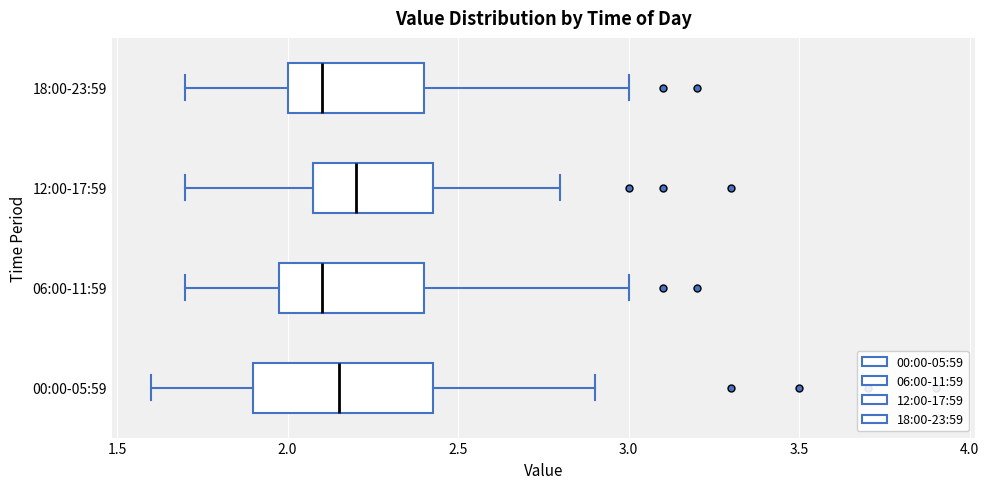

Reading bottom to top, read every box against the x-axis: the position of its median line, the range the box covers, and the ends of its whiskers. The values are not printed on the chart, so give them approximately, as read against the axis.

00:00-05:59: median 2.15, box 1.90 to 2.45, whiskers 1.60 to 2.90
06:00-11:59: median 2.10, box 2.00 to 2.40, whiskers 1.70 to 3.00
12:00-17:59: median 2.20, box 2.10 to 2.45, whiskers 1.70 to 2.80
18:00-23:59: median 2.10, box 2.00 to 2.40, whiskers 1.70 to 3.00